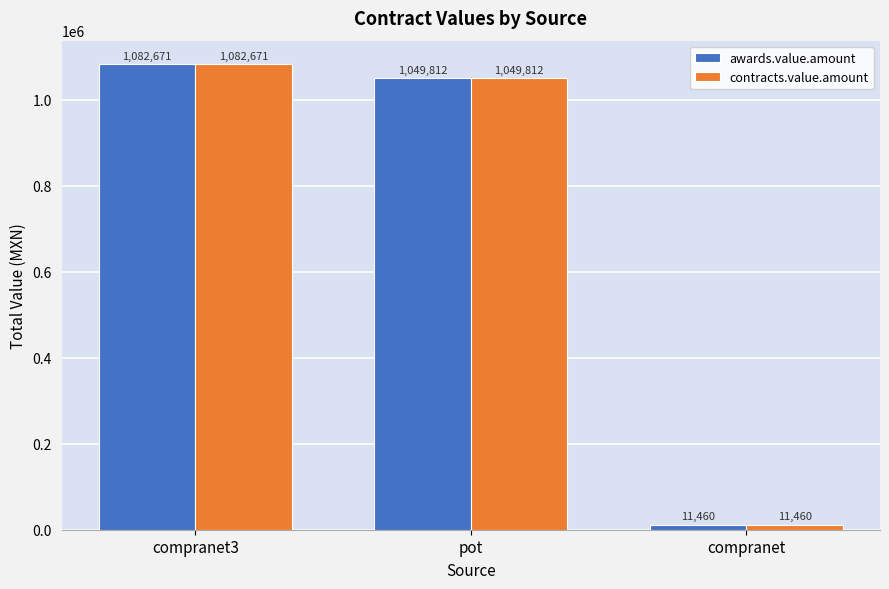

What position from the left is compranet?

3